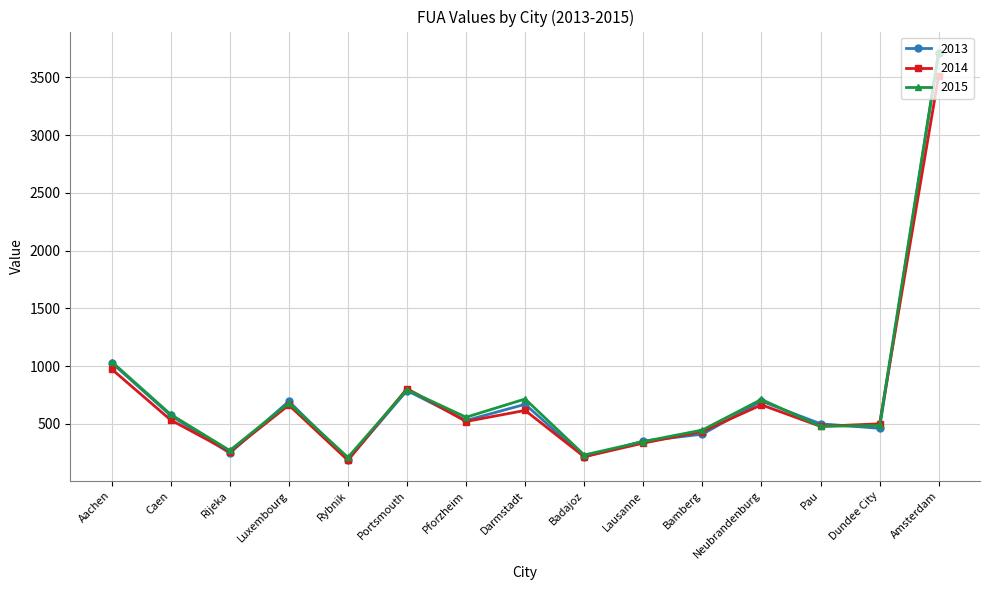

What is the sum of all 2013 values?

11058